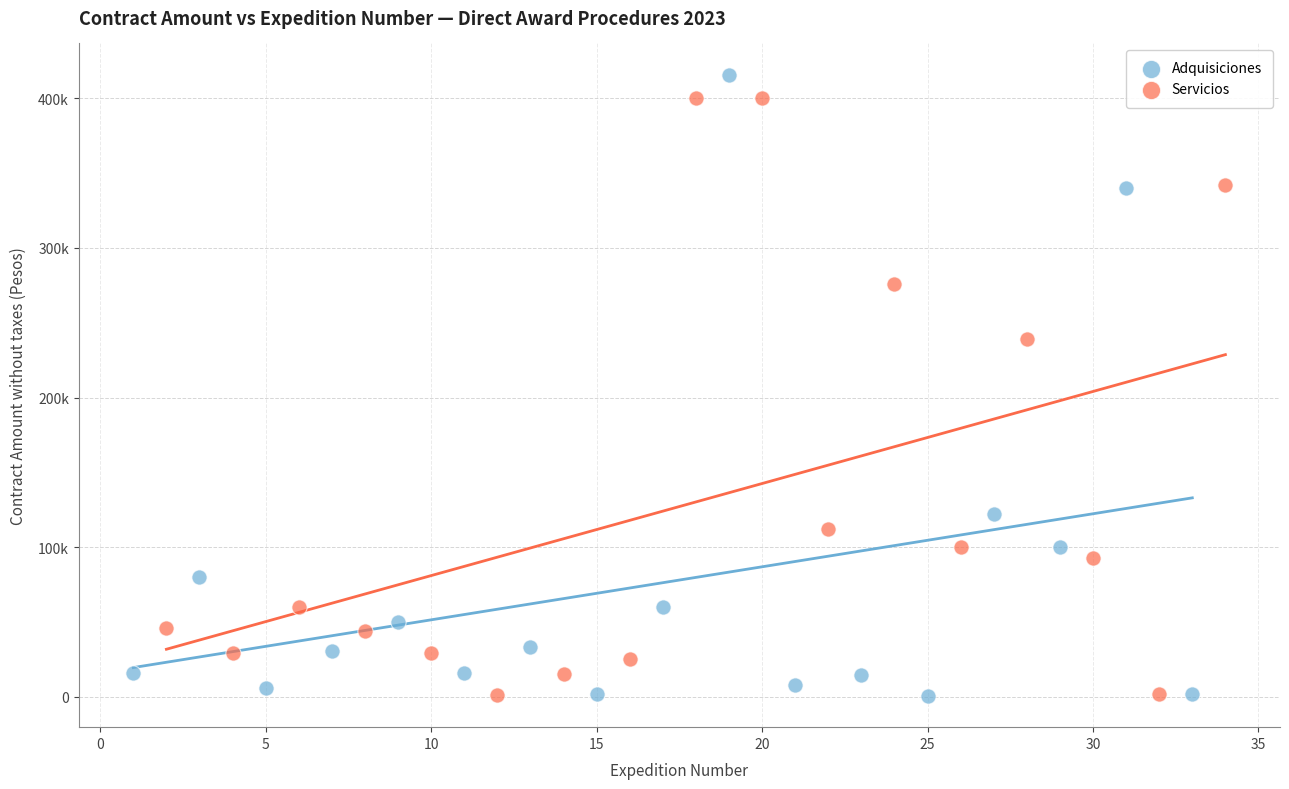

Which series contains the highest Y value?

Adquisiciones